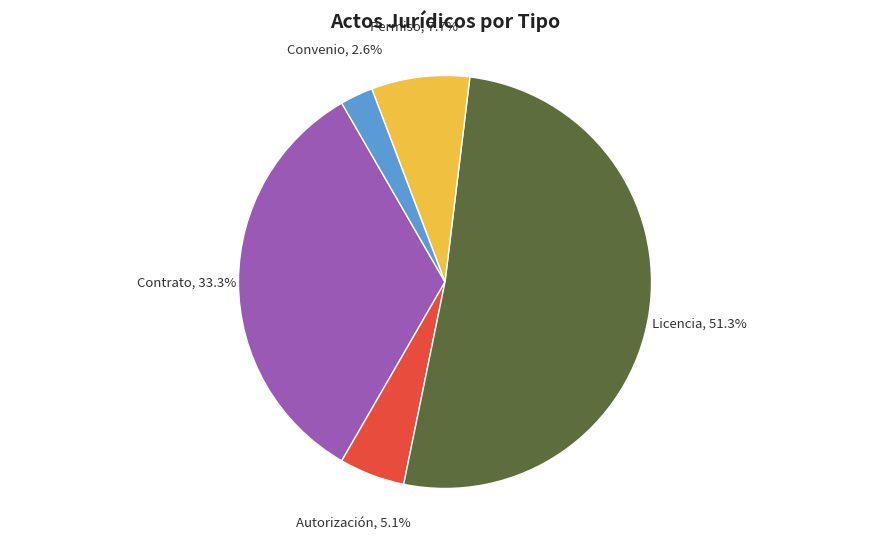

Is there a majority slice in this chart?

Yes